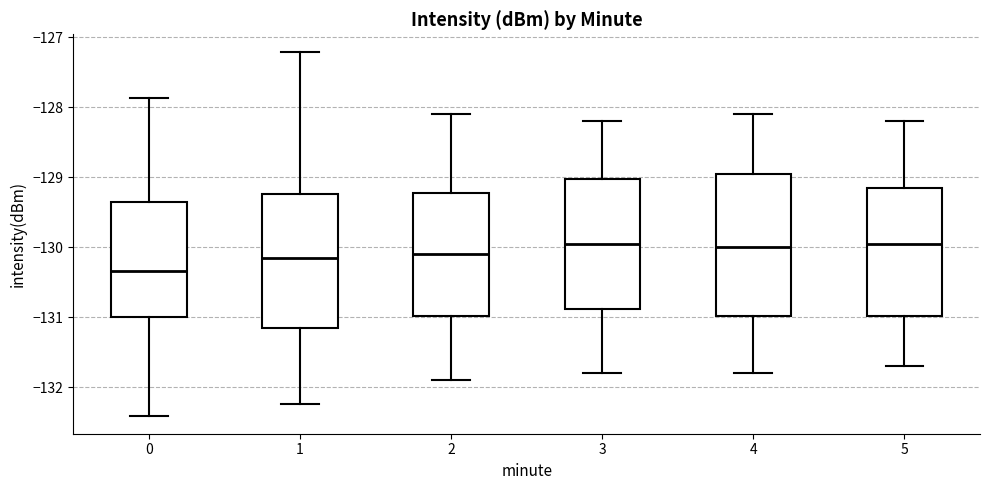

Comparing the boxes themselves (not the whiskers), which one is the tallest?

4